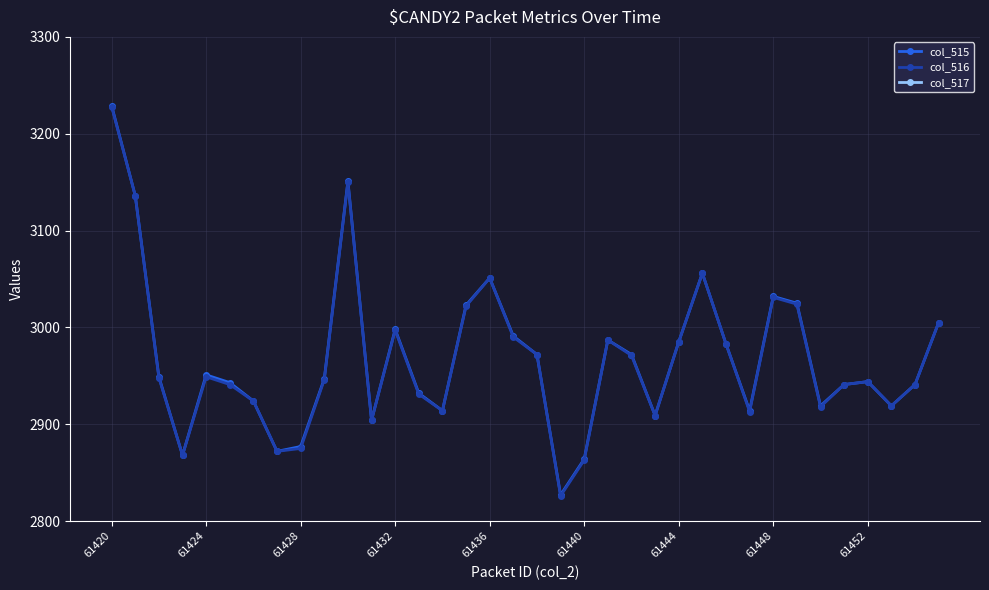

What is the maximum value for col_516?

3228